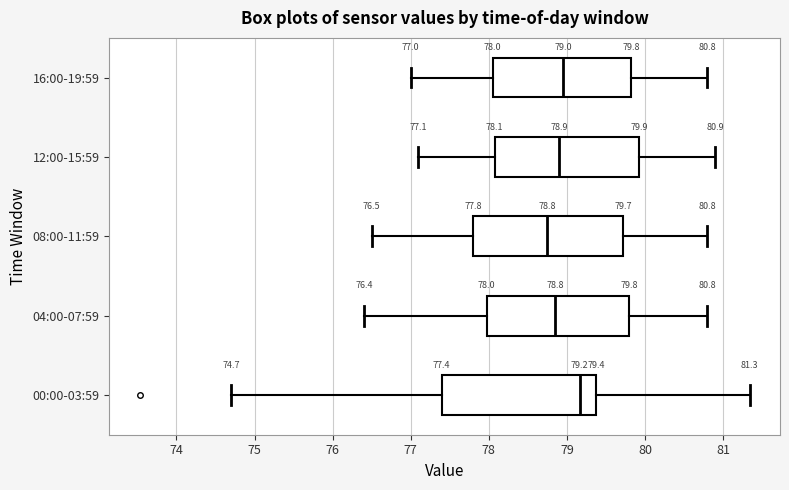

Which box's median line is the furthest to the right?

00:00-03:59